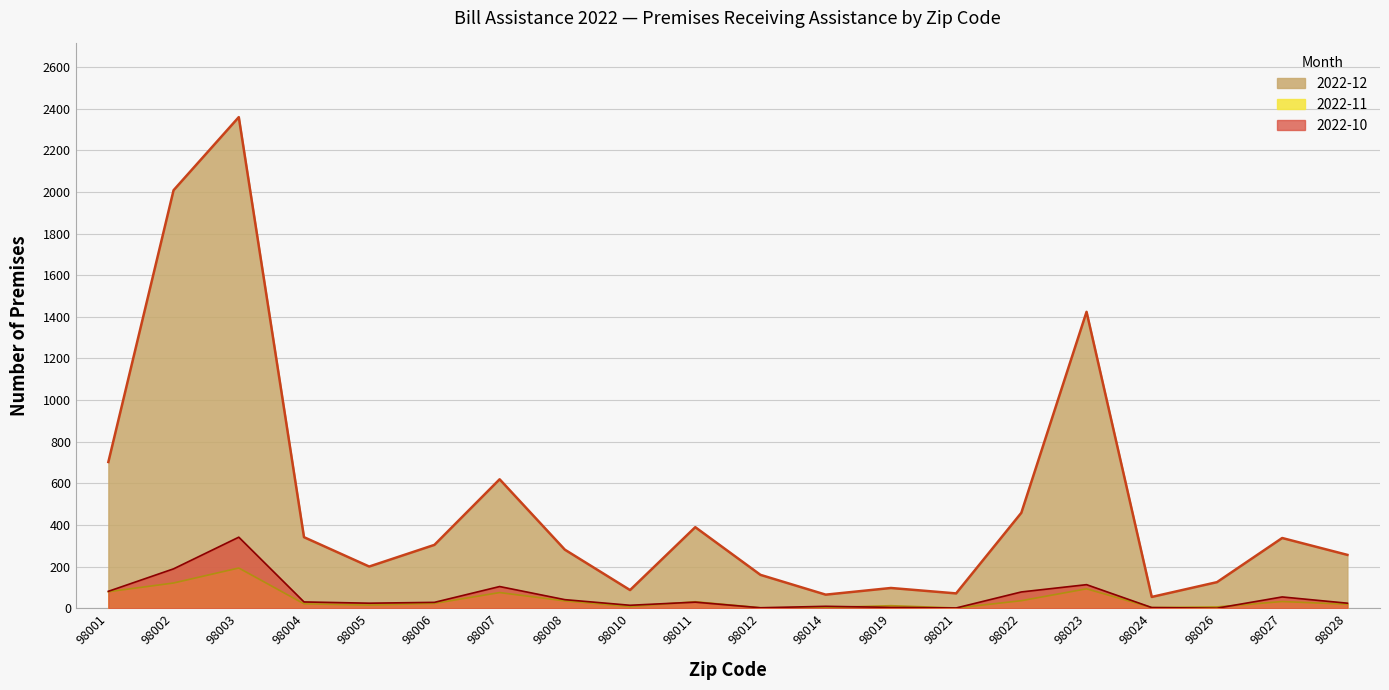

True or false: 2022-12 has a value of 2359 at 98003.

True